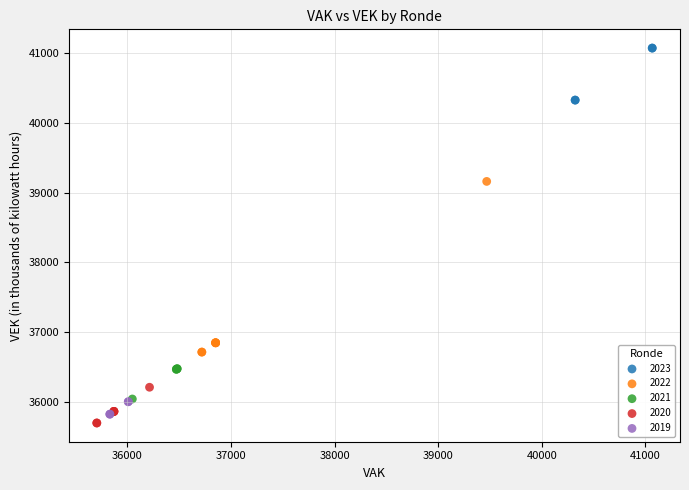

Which series contains the highest Y value?

2023